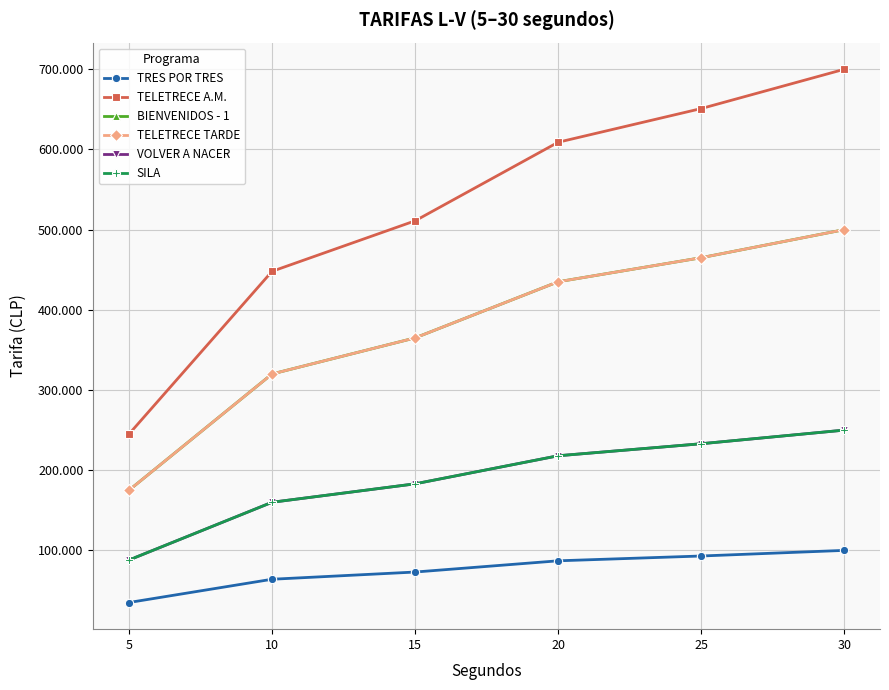

True or false: TELETRECE A.M. and TRES POR TRES intersect in this chart.

False